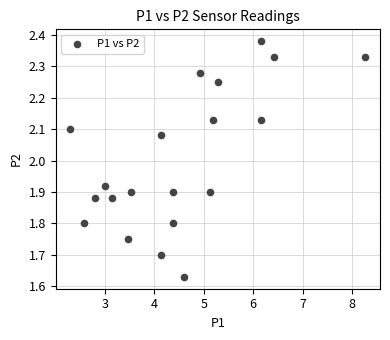

What is the range of X values (max minus min)?

6.0